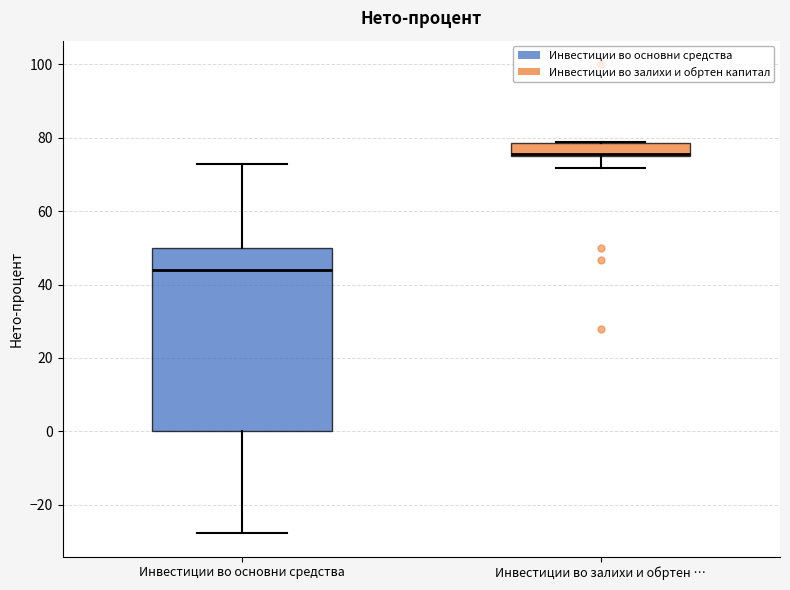

Reading left to right, transcribe this box plot: for each box, give where its median line is, the range the box spans, and where its two whiskers end, as read against the y-axis. The values are not printed on the chart, so give them approximately, as read against the axis.

Инвестиции во основни средства: median 44, box 0 to 50, whiskers -28 to 72
Инвестиции во залихи и обртен …: median 76, box 76 to 78, whiskers 72 to 78